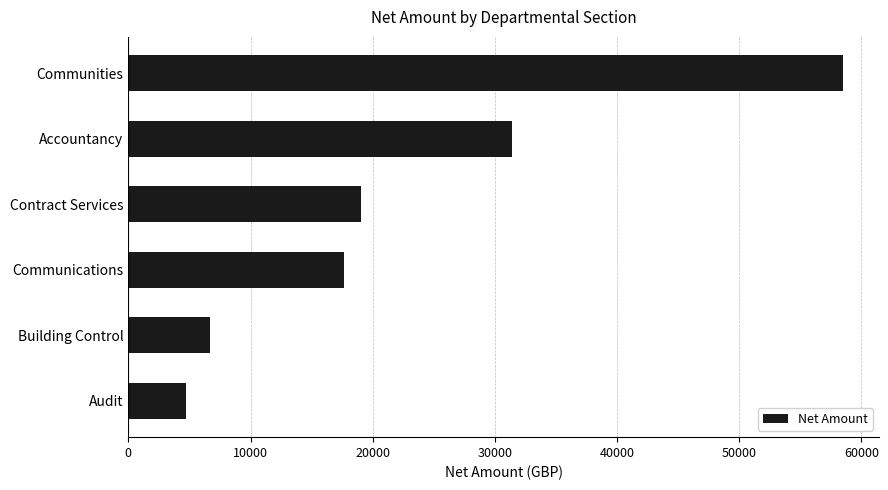

How many data points does each series have?

6